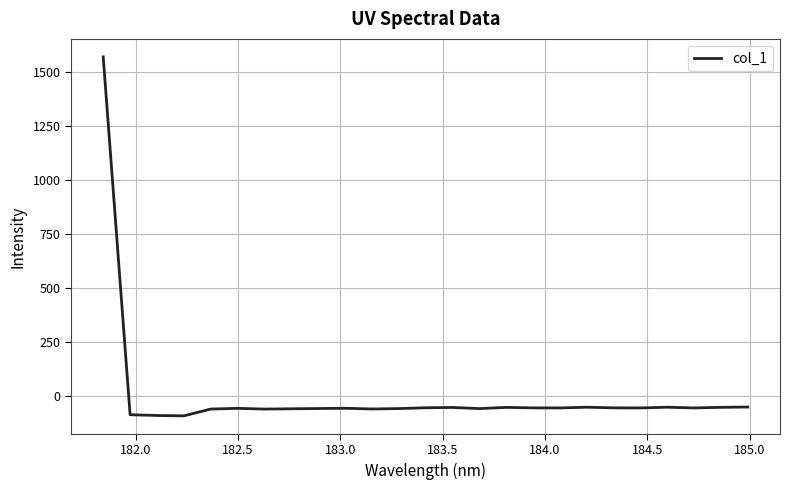

What is the smallest value displayed?

-93.6